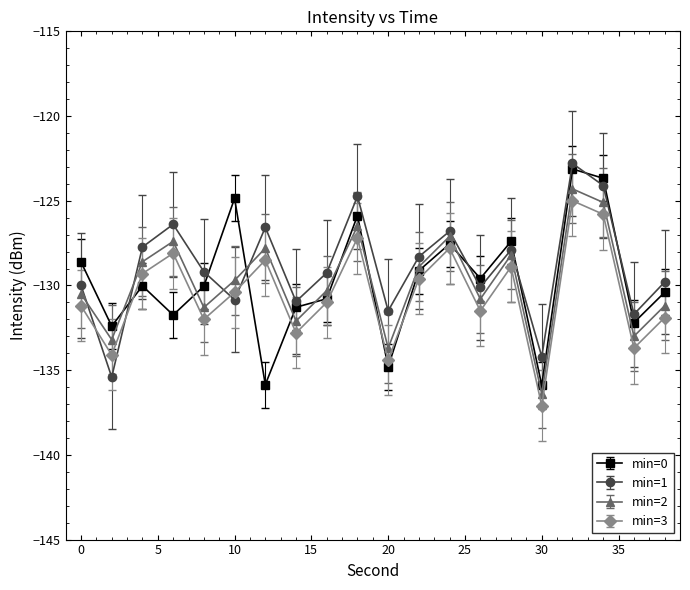

What is the minimum value for min=3?

-137.1